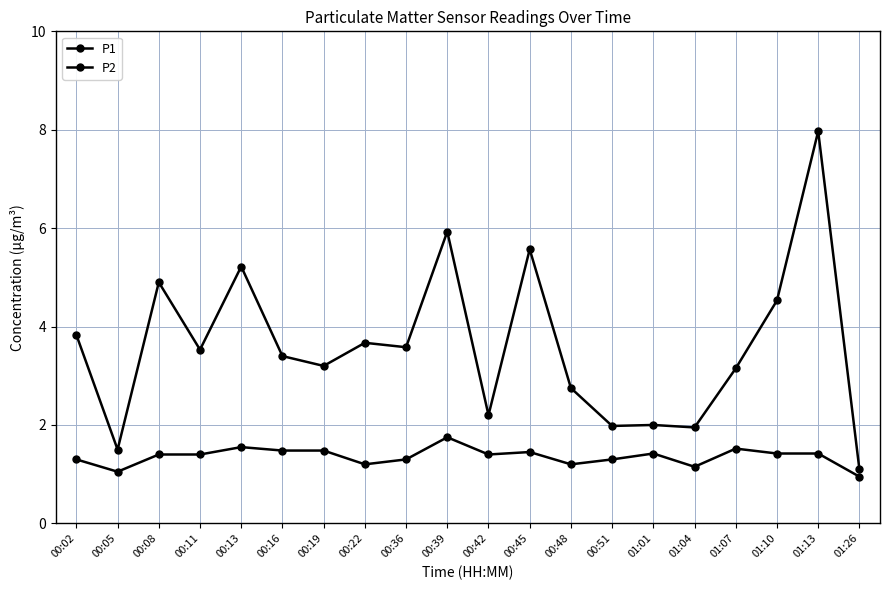

Reading left to right, extract all data points from this chart.

P1: 3.8	1.5	4.9	3.5	5.2	3.4	3.2	3.7	3.6	5.9	2.2	5.6	2.8	2.0	2.0	1.9	3.1	4.5	8.0	1.1
P2: 1.3	1.1	1.4	1.4	1.6	1.5	1.5	1.2	1.3	1.8	1.4	1.4	1.2	1.3	1.4	1.1	1.5	1.4	1.4	0.9